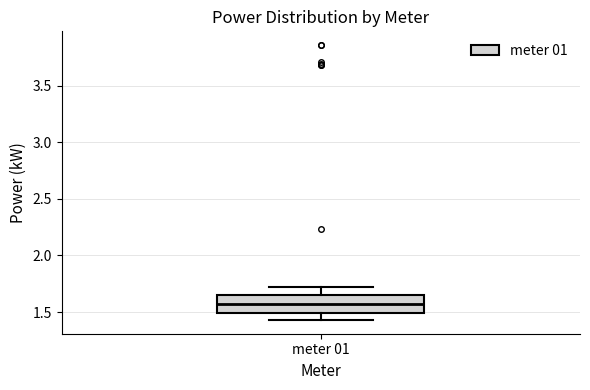

Read this box plot against the y-axis: the position of the median line, the range covered by the box, and the ends of both whiskers. The values are not printed on the chart, so give them approximately, as read against the axis.

median 1.55, box 1.50 to 1.65, whiskers 1.45 to 1.70